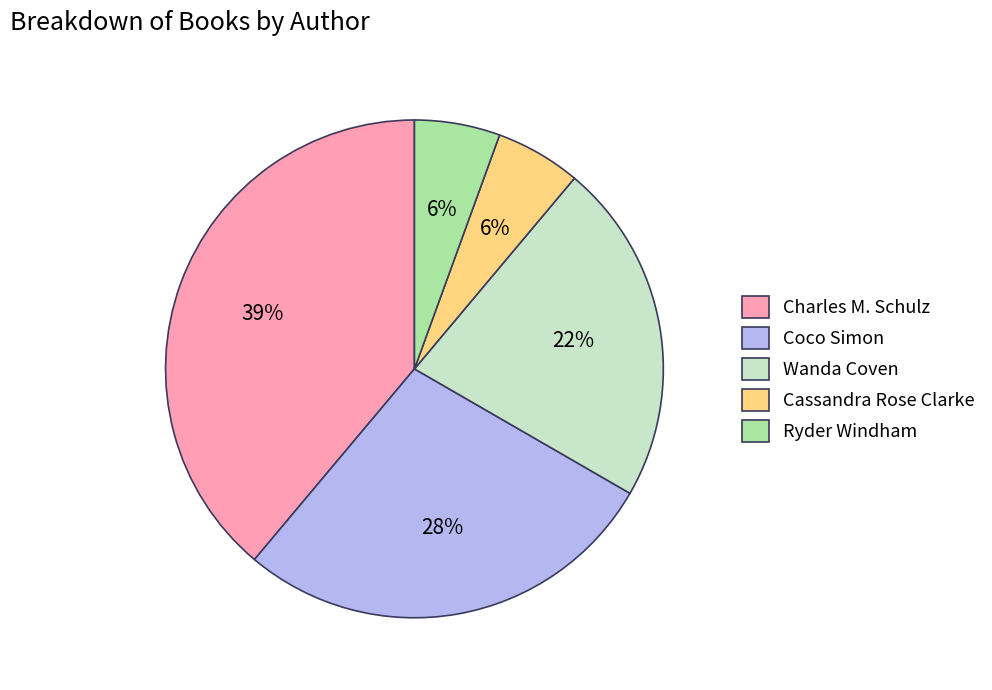

Which has a higher value, Coco Simon or Wanda Coven?

Coco Simon